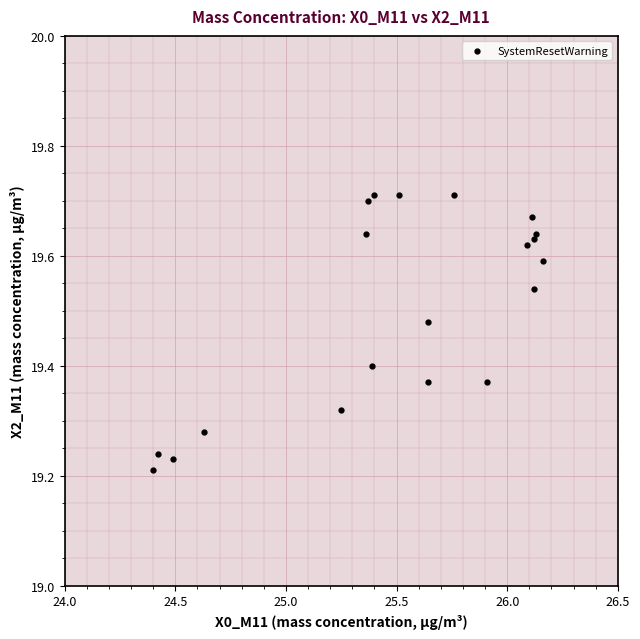

What is the range of Y values (max minus min)?

0.5